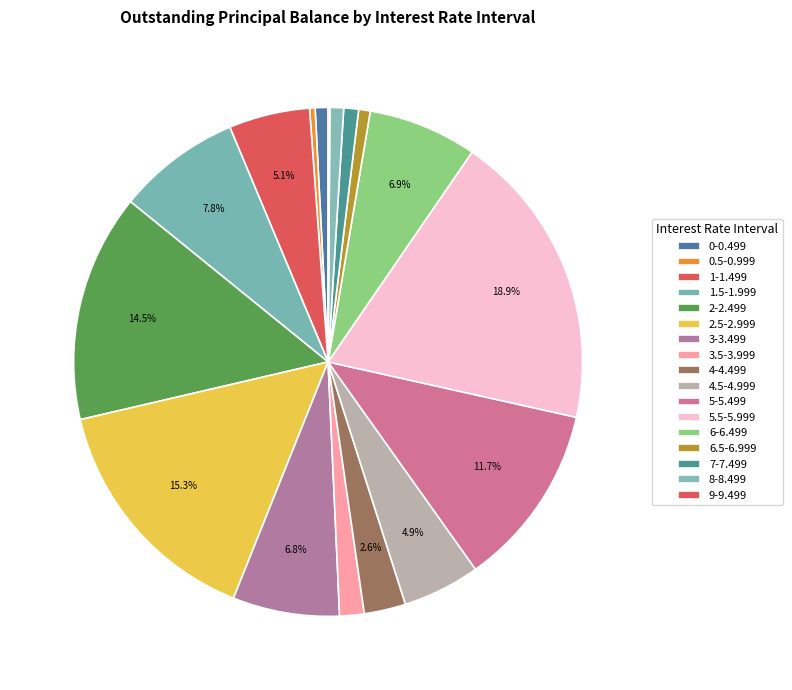

How many slices are in this pie chart?

17